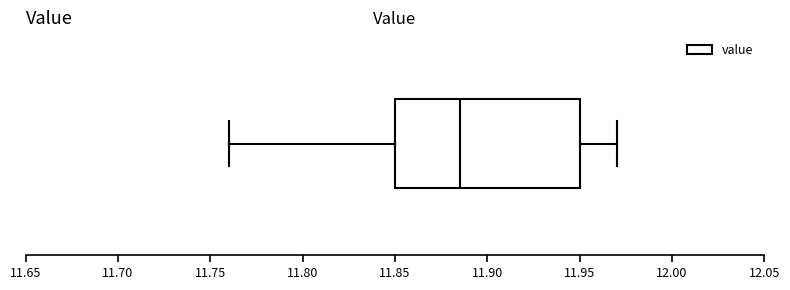

Where does the right whisker of the box end on the x-axis? The values are not printed on the chart, so give them approximately, as read against the axis.

11.970